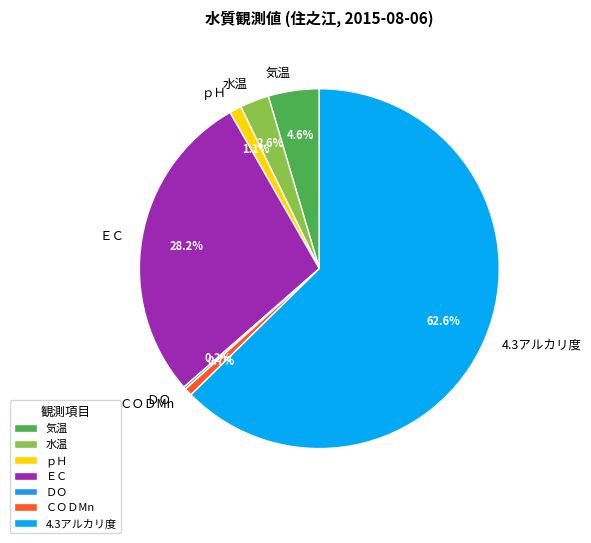

What is the majority slice?

4.3アルカリ度